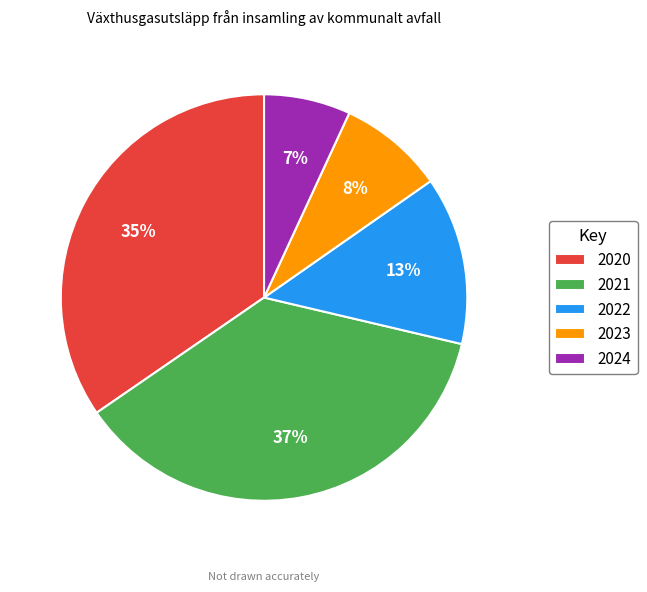

Which category has the smallest portion of the pie?

2024